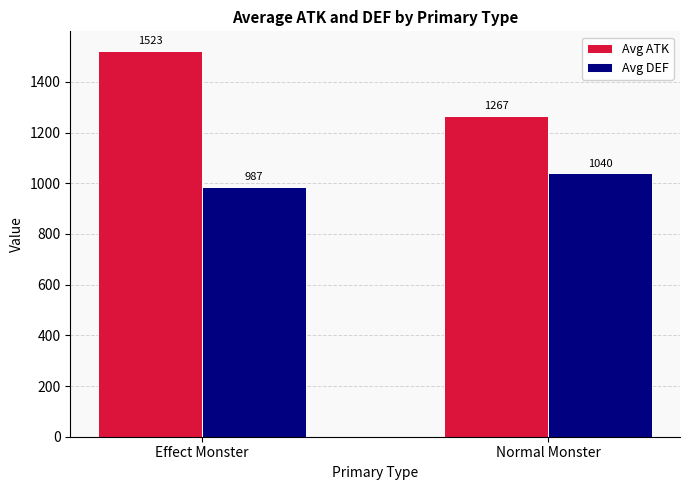

Which category has the lowest value in the Avg DEF series?

Effect Monster